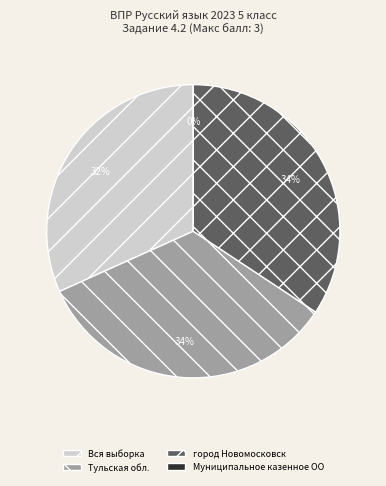

To the nearest percent, what is the average slice percentage?

25%